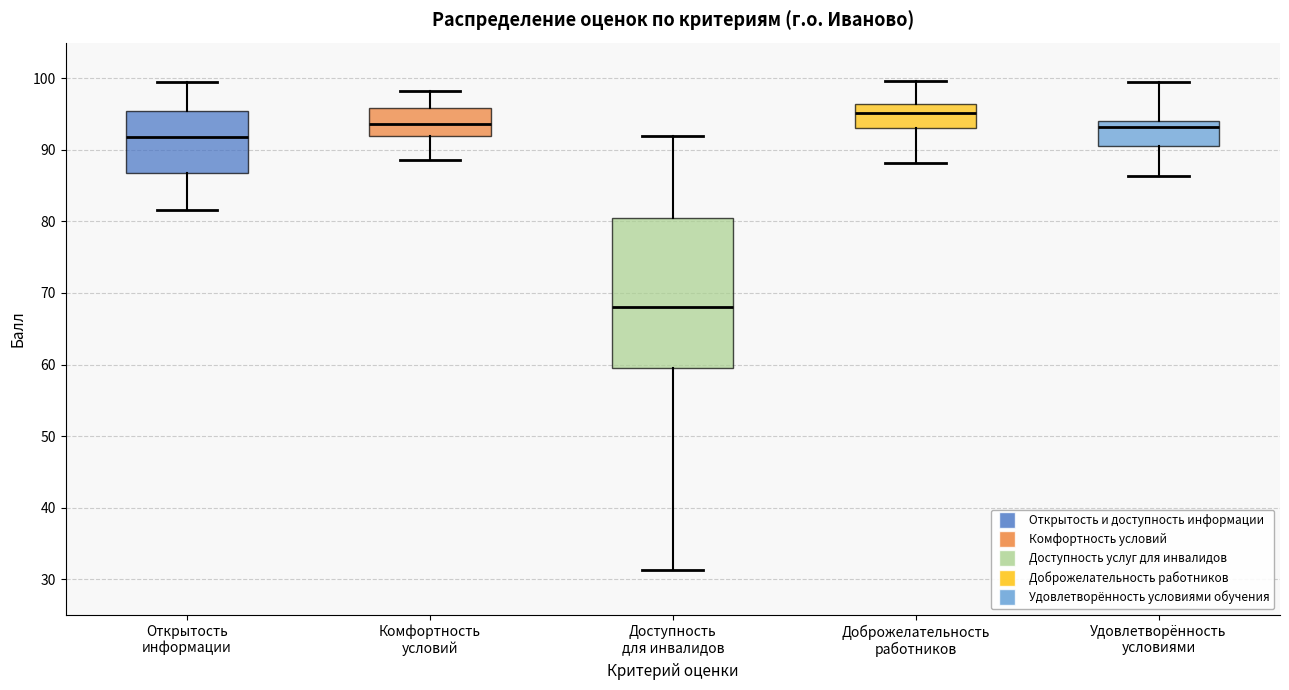

Which box has the highest median line?

Доброжелательность работников